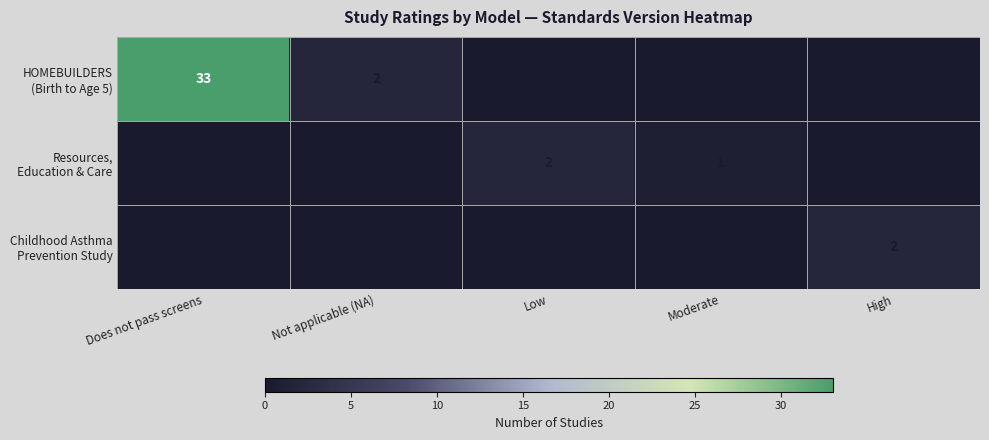

Rank the categories by HOMEBUILDERS (Birth to Age 5) value from lowest to highest.

Low, Moderate, High, Not applicable (NA), Does not pass screens